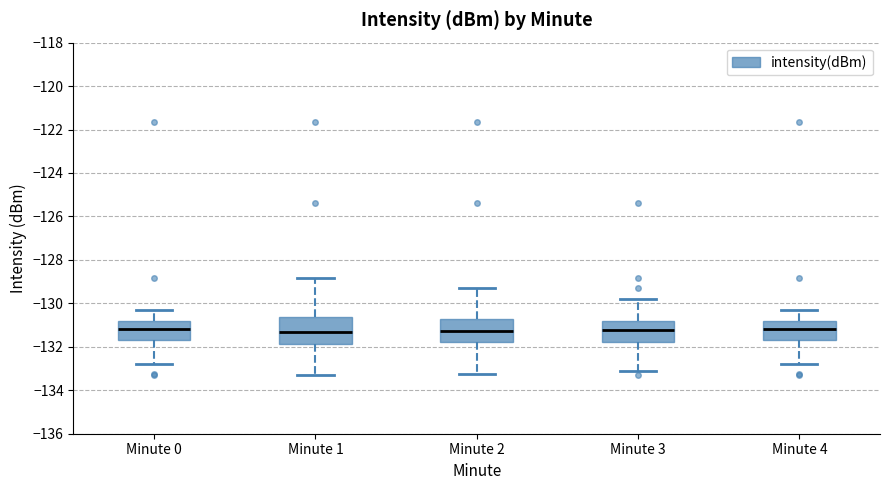

Reading left to right, transcribe this box plot: for each box, give where its median line is, the range the box spans, and where its two whiskers end, as read against the y-axis. The values are not printed on the chart, so give them approximately, as read against the axis.

Minute 0: median -131.2, box -131.6 to -130.8, whiskers -132.8 to -130.4
Minute 1: median -131.4, box -131.8 to -130.6, whiskers -133.4 to -128.8
Minute 2: median -131.2, box -131.8 to -130.6, whiskers -133.2 to -129.2
Minute 3: median -131.2, box -131.8 to -130.8, whiskers -133.2 to -129.8
Minute 4: median -131.2, box -131.6 to -130.8, whiskers -132.8 to -130.4